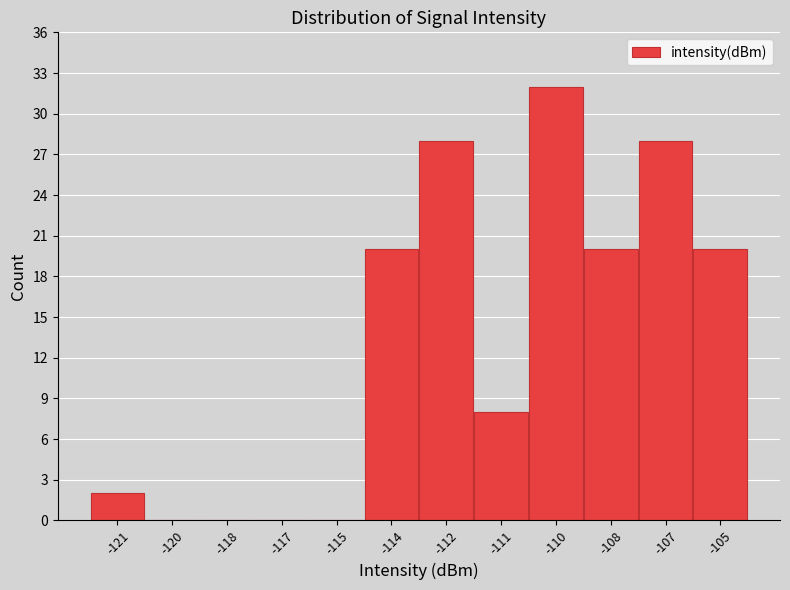

Reading left to right, transcribe all the data shown in this chart.

-121=2	-120=0	-118=0	-117=0	-115=0	-114=20	-112=28	-111=8	-110=32	-108=20	-107=28	-105=20